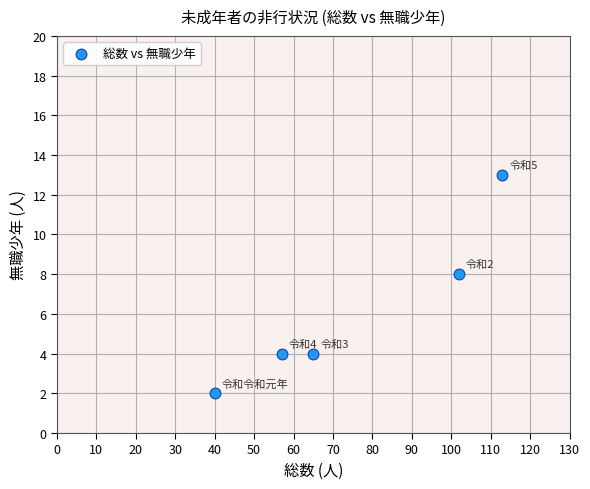

What Y value in the scatter plot is closest to 7?

8